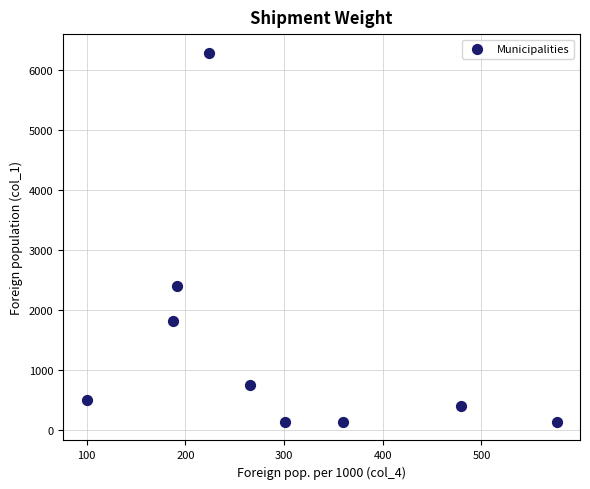

What Y value in the scatter plot is closest to 3209?

2400